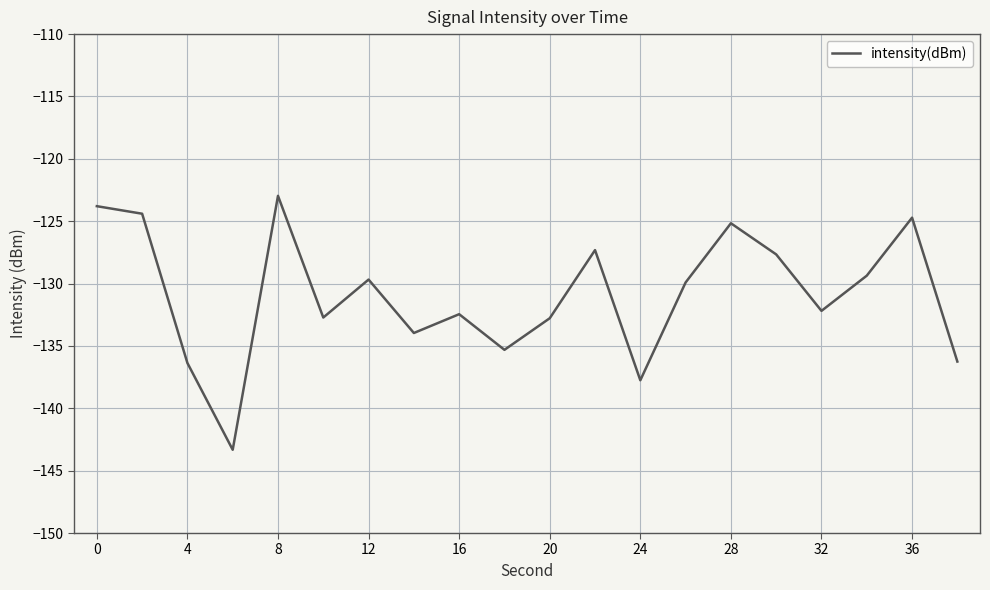

What is the smallest value displayed?

-143.3